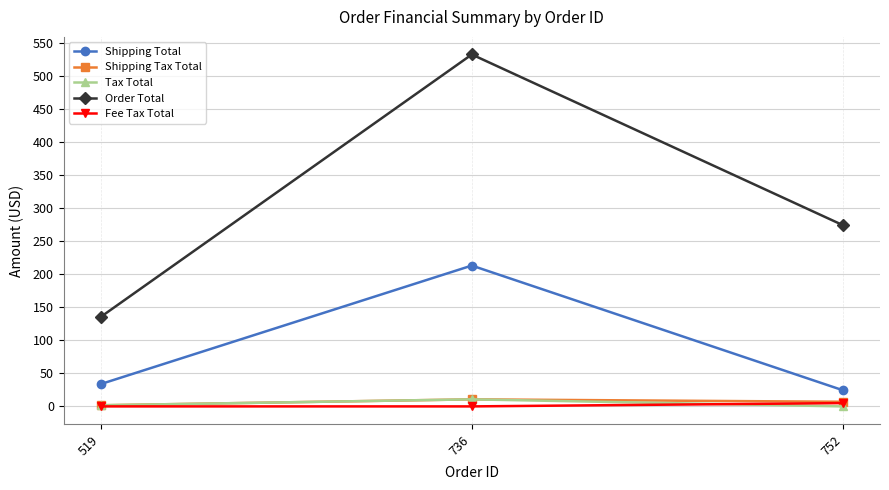

The value of Shipping Total at 736 is 303.8. True or false?

False